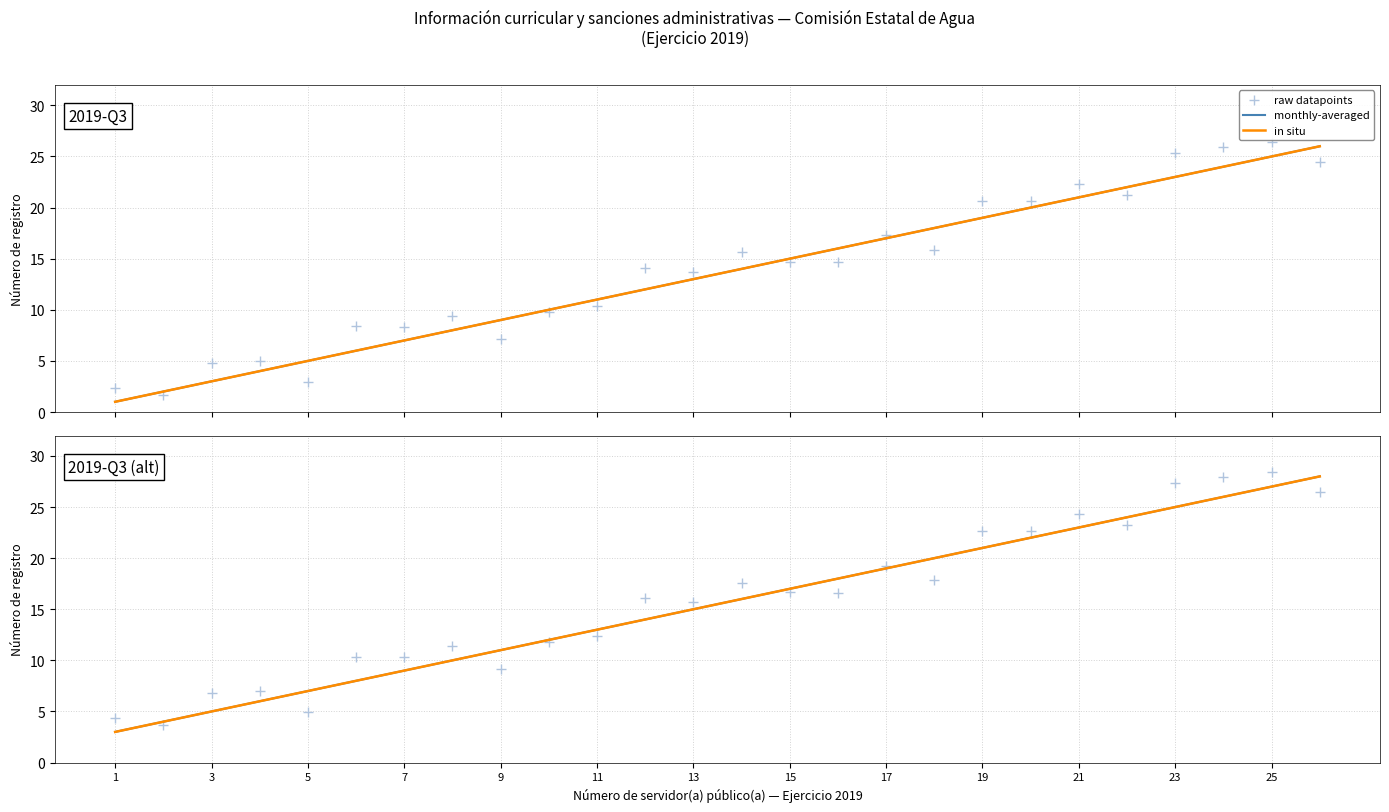

Which series contains the highest Y value?

raw datapoints